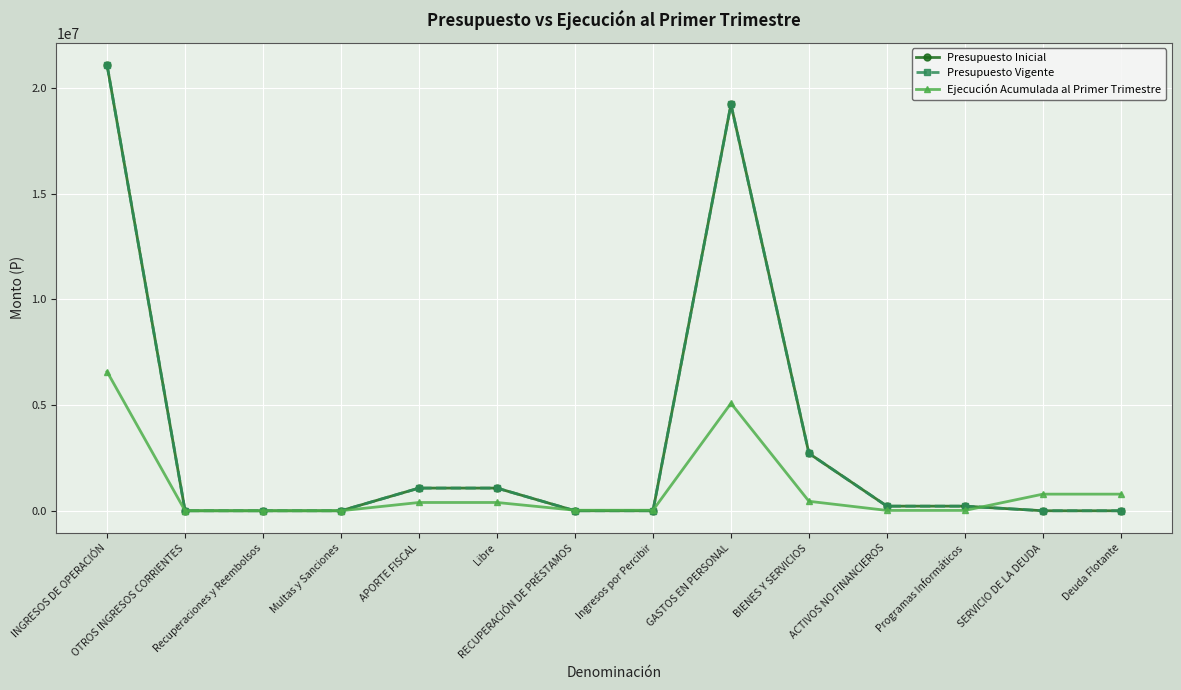

Does the chart display data point markers on the line(s)?

Yes